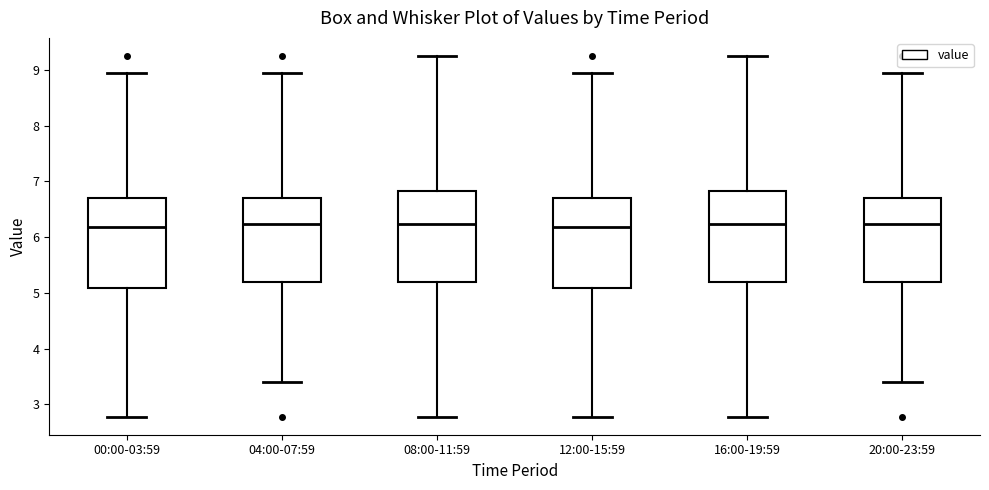

Reading left to right, transcribe this box plot: for each box, give where its median line is, the range the box spans, and where its two whiskers end, as read against the y-axis. The values are not printed on the chart, so give them approximately, as read against the axis.

00:00-03:59: median 6.2, box 5.1 to 6.7, whiskers 2.8 to 9.0
04:00-07:59: median 6.2, box 5.2 to 6.7, whiskers 3.4 to 9.0
08:00-11:59: median 6.2, box 5.2 to 6.8, whiskers 2.8 to 9.3
12:00-15:59: median 6.2, box 5.1 to 6.7, whiskers 2.8 to 9.0
16:00-19:59: median 6.2, box 5.2 to 6.8, whiskers 2.8 to 9.3
20:00-23:59: median 6.2, box 5.2 to 6.7, whiskers 3.4 to 9.0